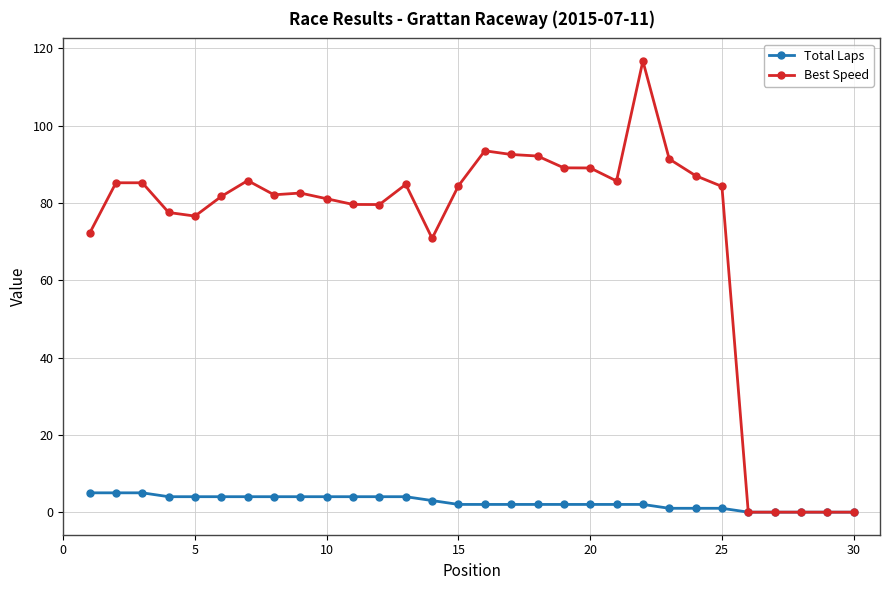

What is the average value of the Total Laps series?

2.6